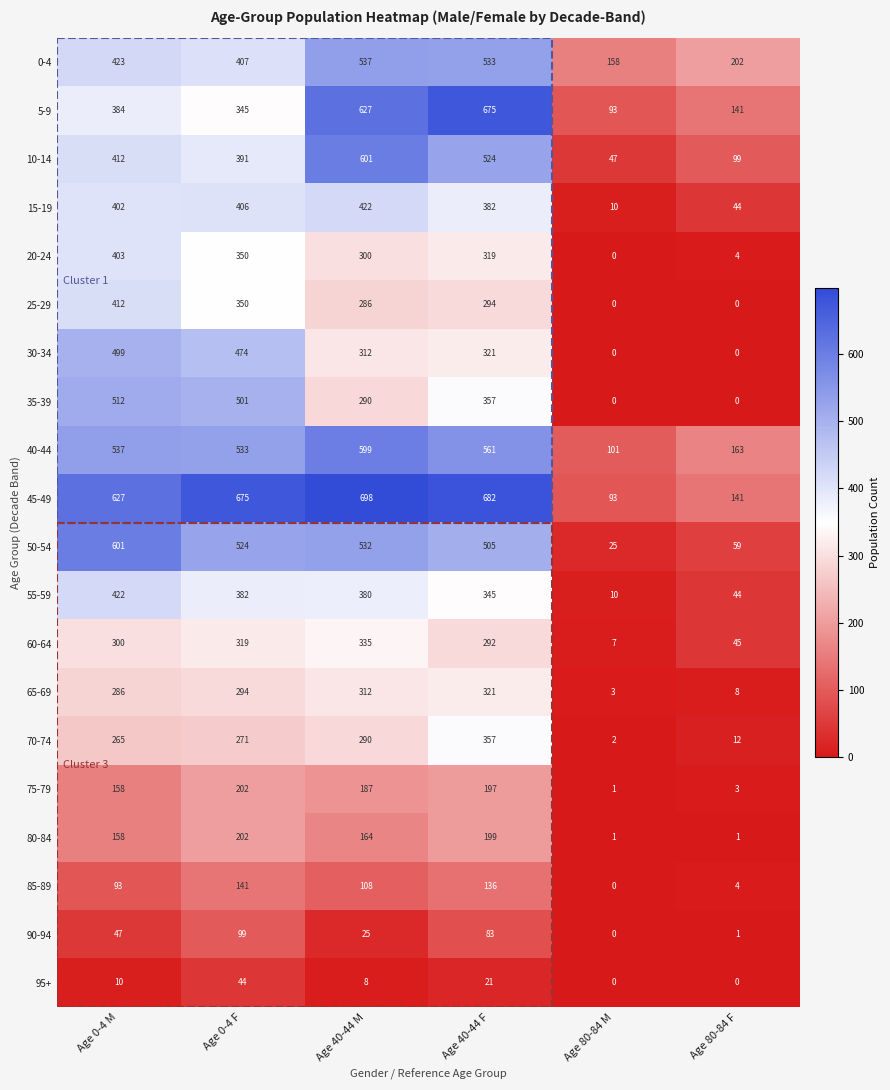

How many values in 95+ are above zero?

4